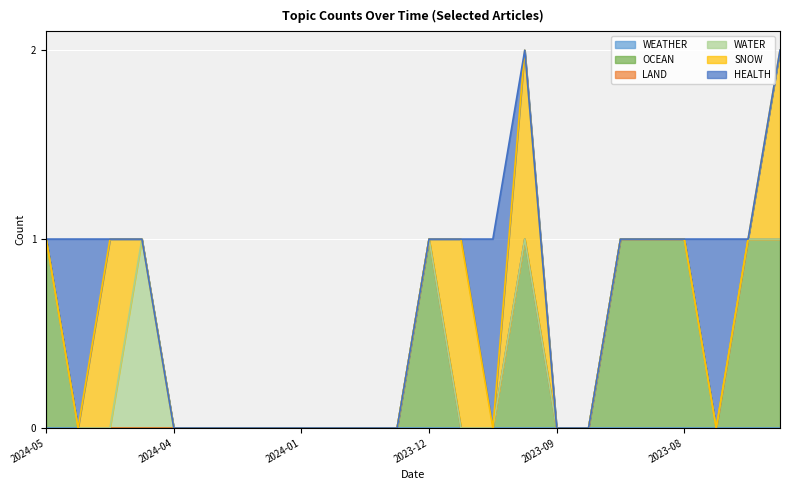

True or false: LAND has more than 1 interior local peaks.

False